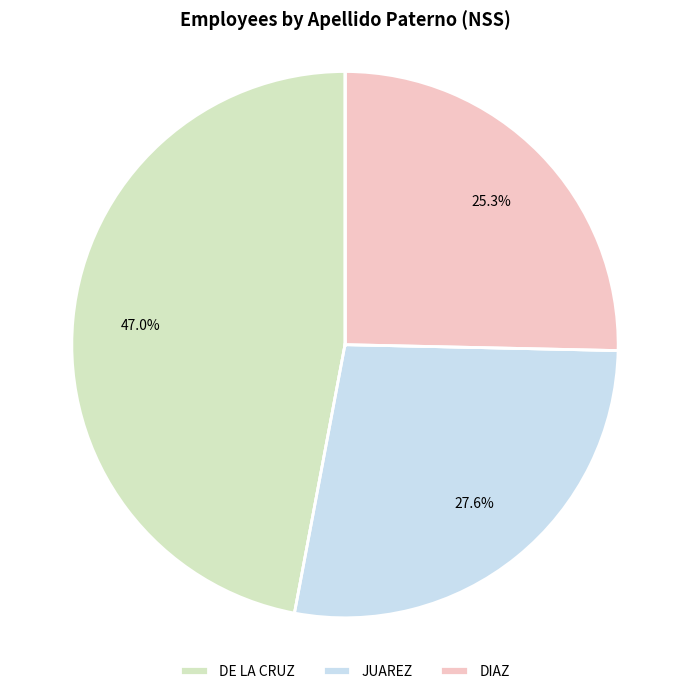

True or false: DIAZ accounts for 25% of the total.

True